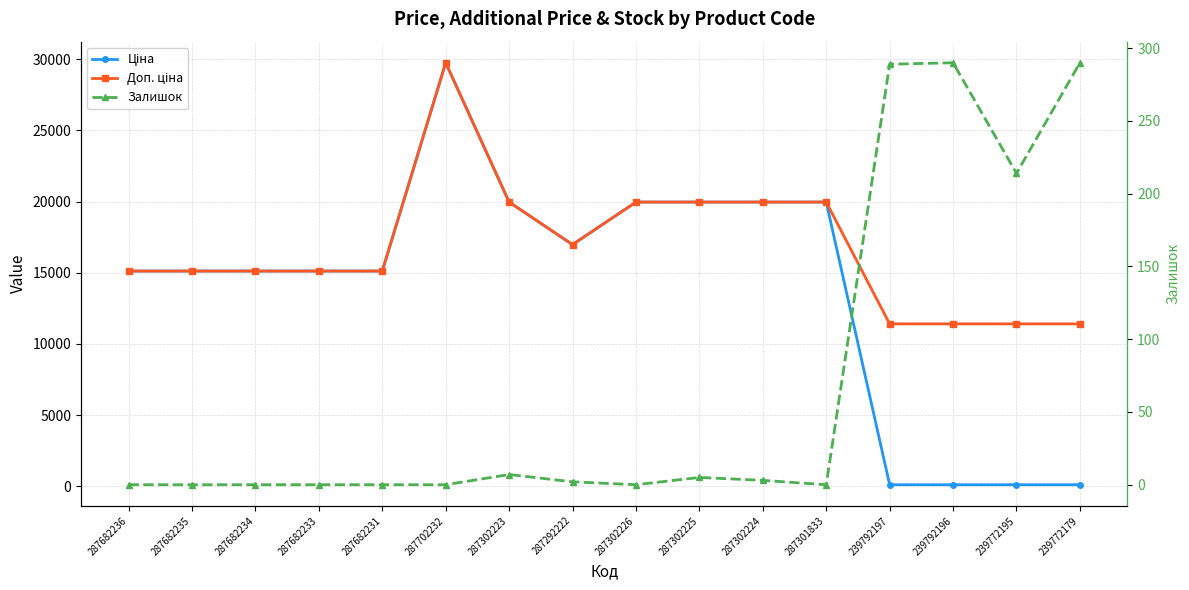

At which category does the chart reach its minimum across all series?

287682236